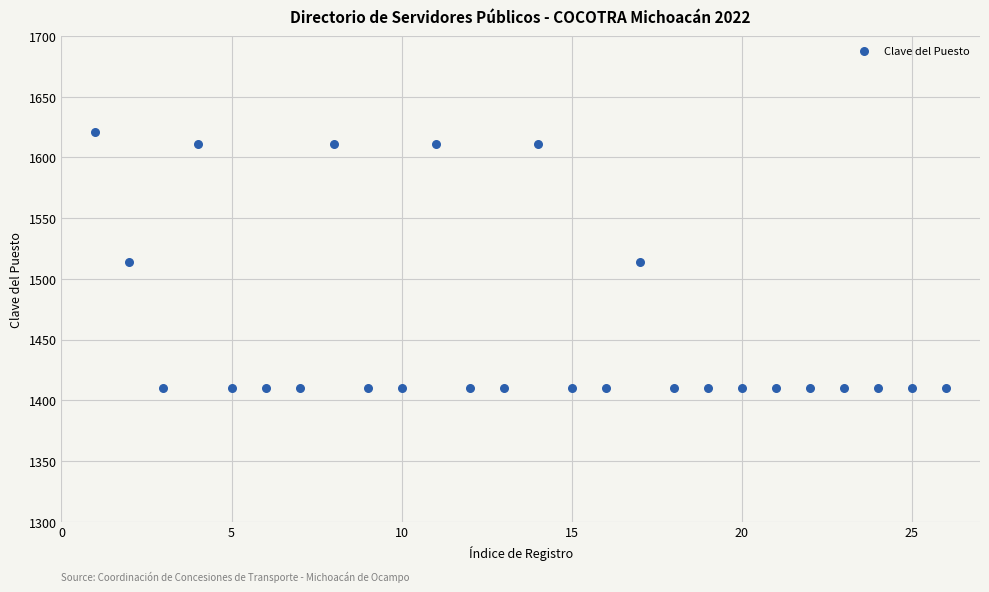

What is the range of Y values (max minus min)?

211